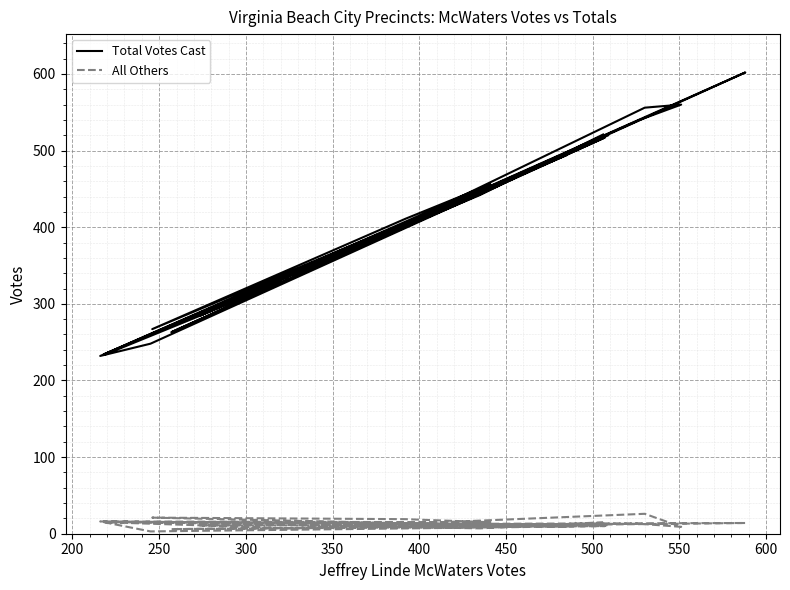

How many interior local valleys does the Total Votes Cast series have?

6